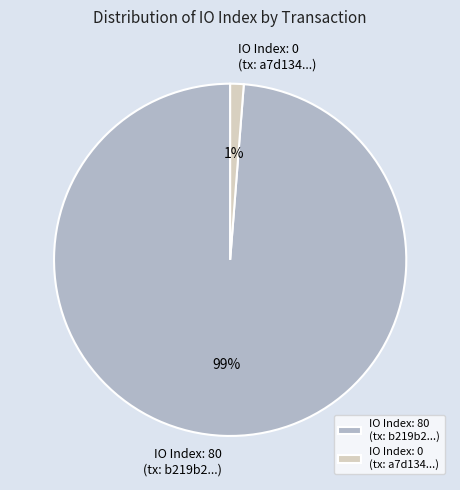

How many slices are in this pie chart?

2